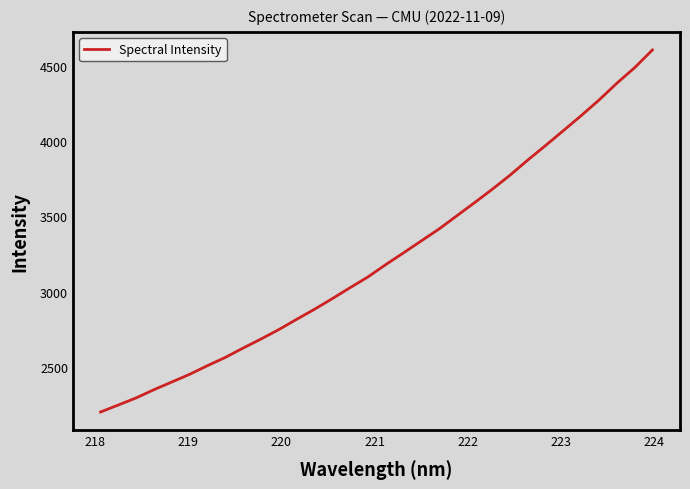

What is the smallest value displayed?

2197.9